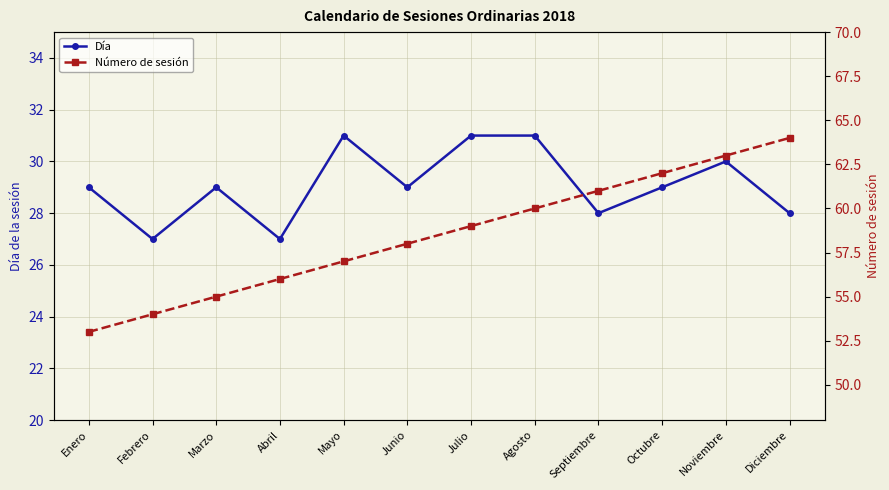

Rank the series by their maximum value, from lowest to highest.

Día, Número de sesión